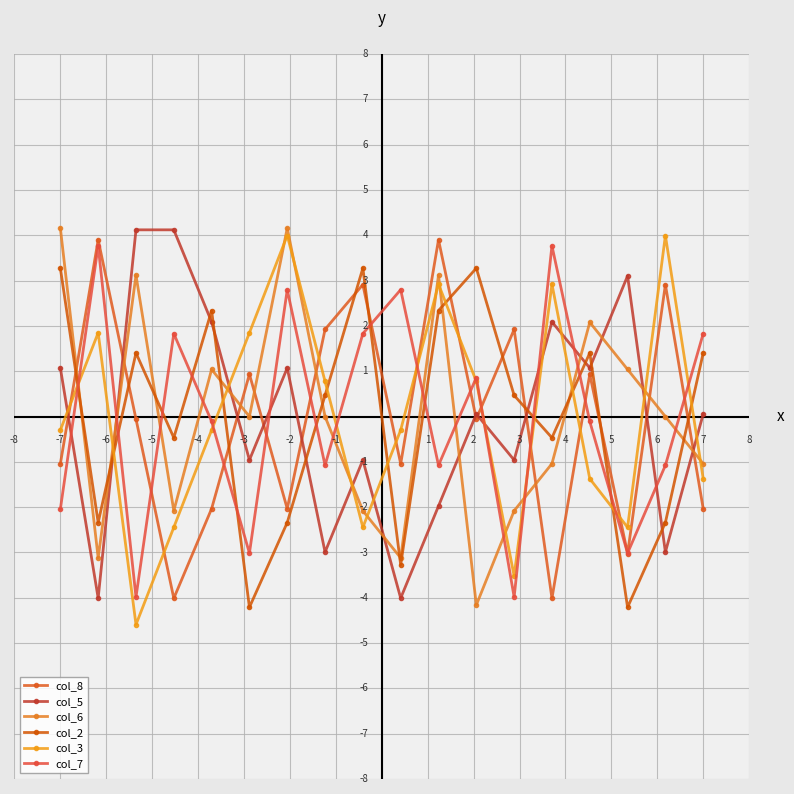

What is the difference between the maximum and minimum values in the col_6 series?

8.3